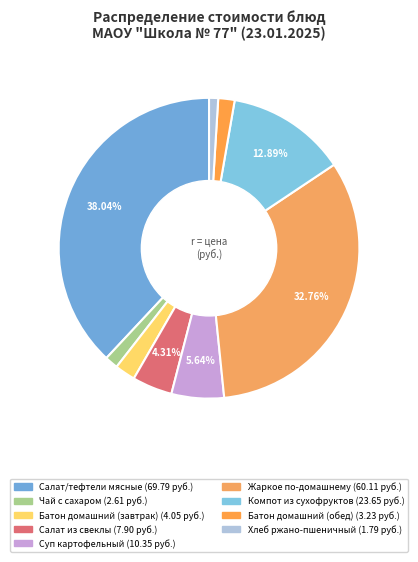

To the nearest percent, what is the combined percentage of Чай с сахаром and Хлеб ржано-пшеничный?

2%